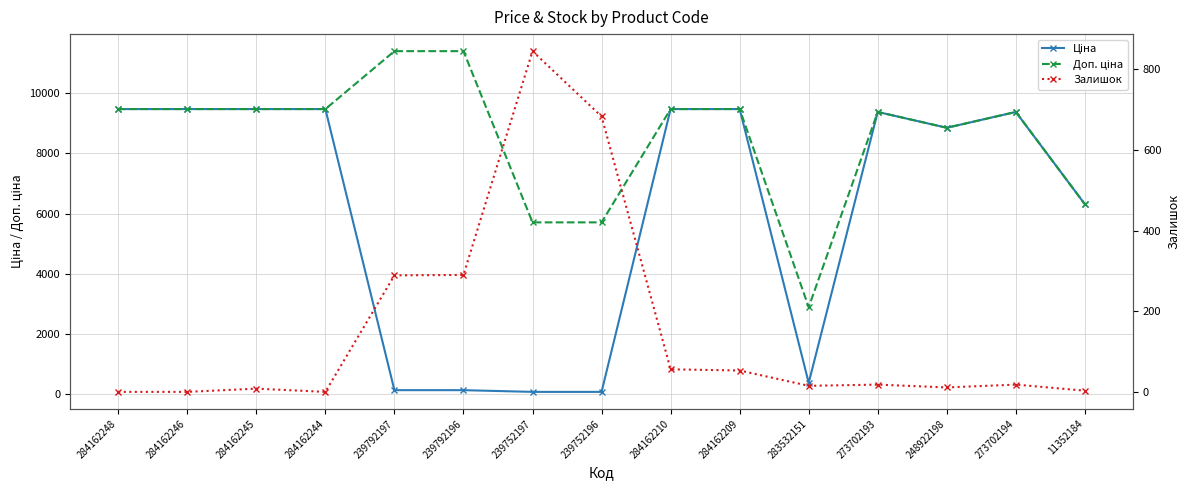

Reading left to right, what are all the values shown in this chart?

Ціна: 284162248=9480.1	284162246=9480.1	284162245=9480.1	284162244=9480.1	239792197=114.1	239792196=114.1	239752197=57.0	239752196=57.0	284162210=9480.1	284162209=9480.1	283532151=359.9	273702193=9384.0	248922198=8856.7	273702194=9384.0	11352184=6308.8
Доп. ціна: 284162248=9480.1	284162246=9480.1	284162245=9480.1	284162244=9480.1	239792197=11410.0	239792196=11410.0	239752197=5705.0	239752196=5705.0	284162210=9480.1	284162209=9480.1	283532151=2878.8	273702193=9384.0	248922198=8856.7	273702194=9384.0	11352184=6308.8
Залишок: 284162248=0.0	284162246=0.0	284162245=8.0	284162244=0.0	239792197=289.0	239792196=290.0	239752197=845.0	239752196=683.0	284162210=56.0	284162209=53.0	283532151=15.0	273702193=18.0	248922198=11.0	273702194=18.0	11352184=3.0